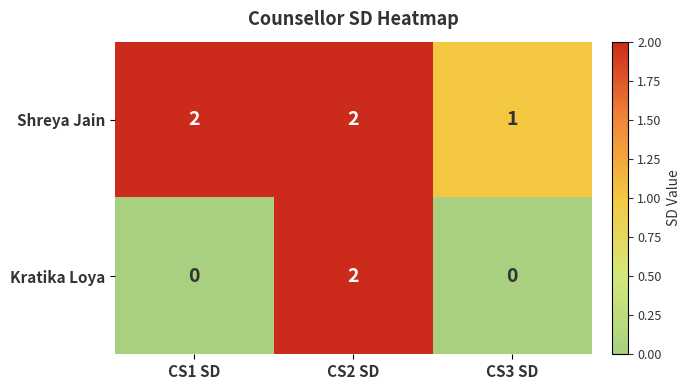

Count the number of categories in the chart.

3